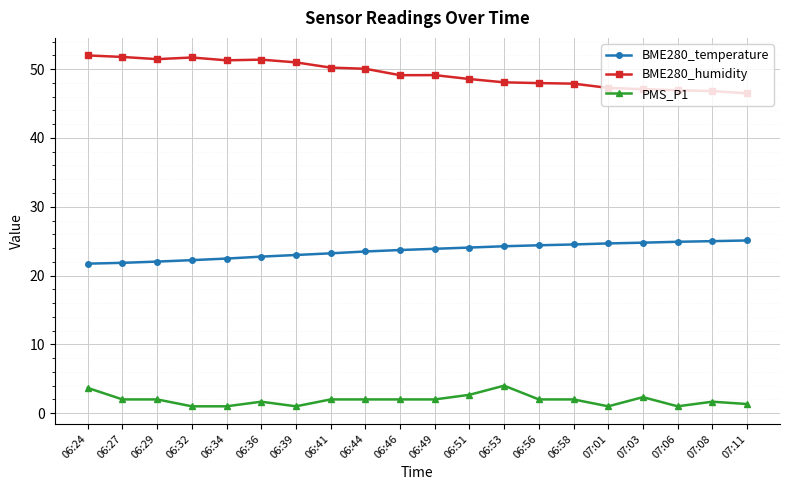

What is the lowest value of the BME280_temperature series?

21.7